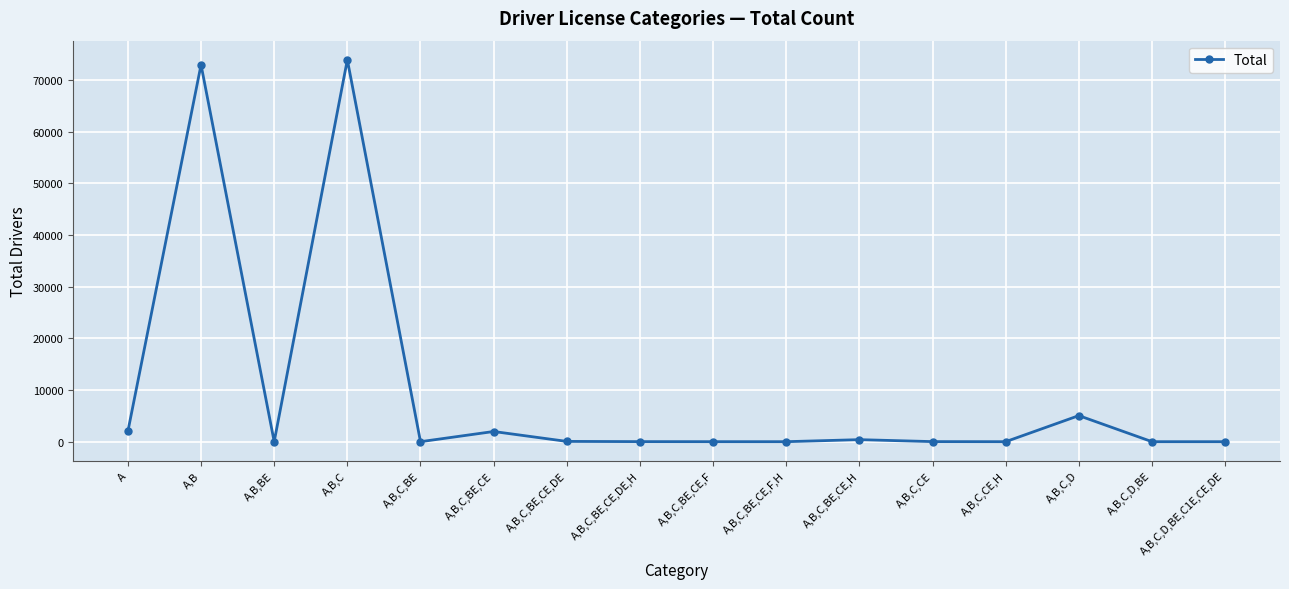

What is the label of the 7th point from the left?

A,B,C,BE,CE,DE